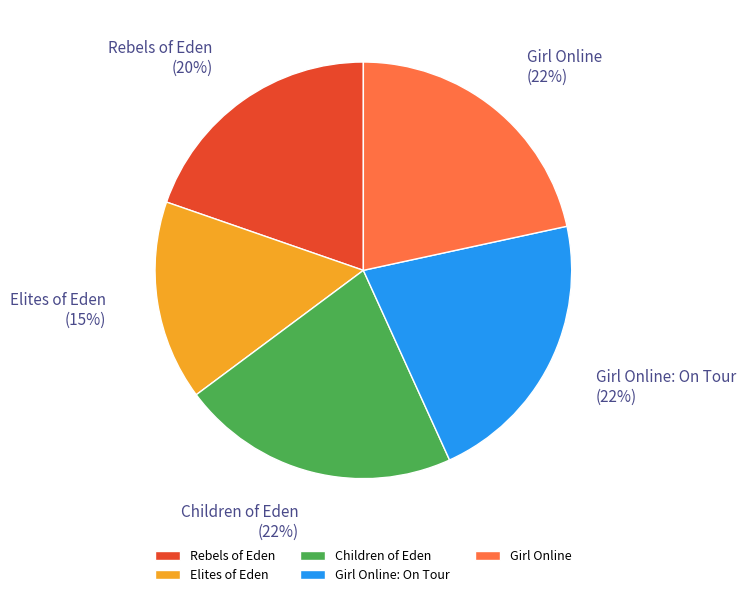

To the nearest percent, what is the average slice percentage?

20%